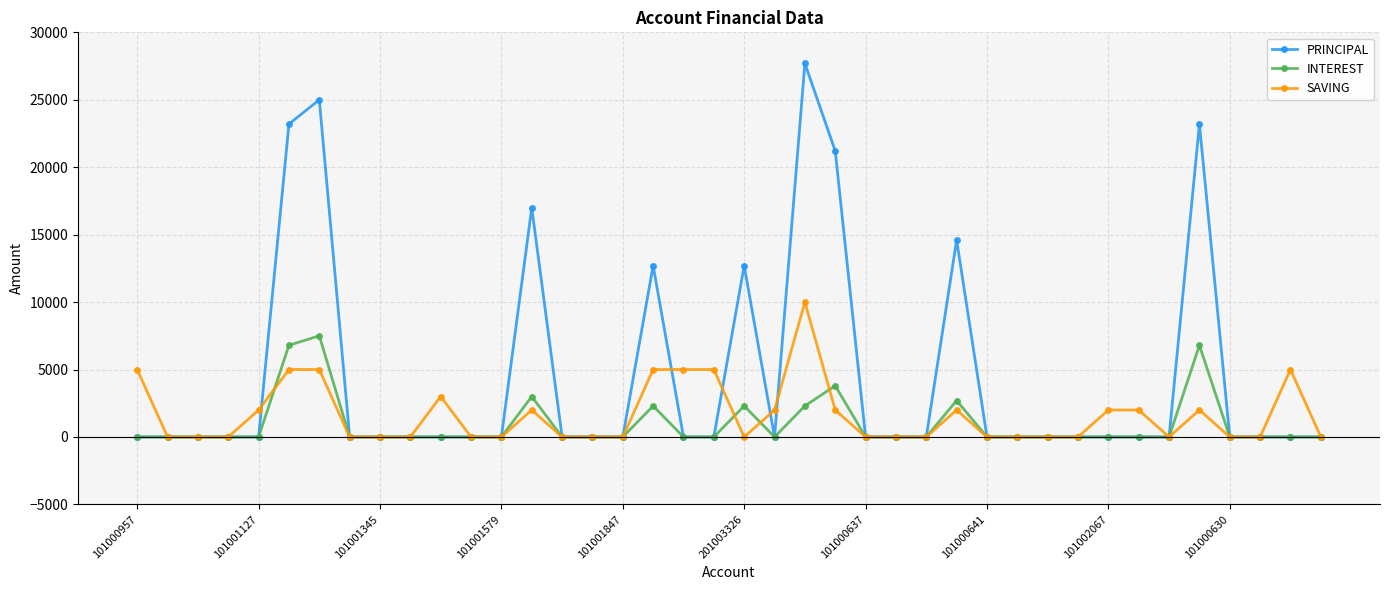

At how many categories does at least one series exceed 18866?

5